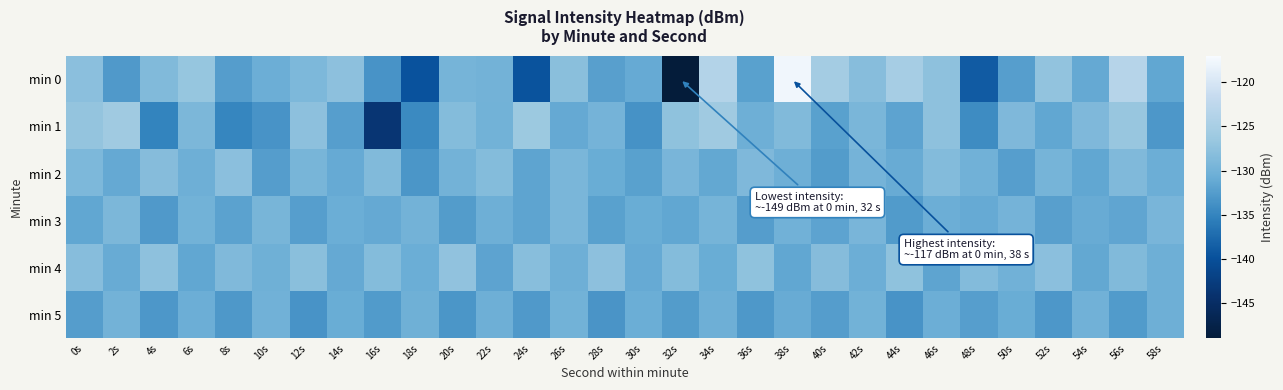

Rank the series at 56s from lowest to highest value.

min 5, min 3, min 2, min 4, min 1, min 0